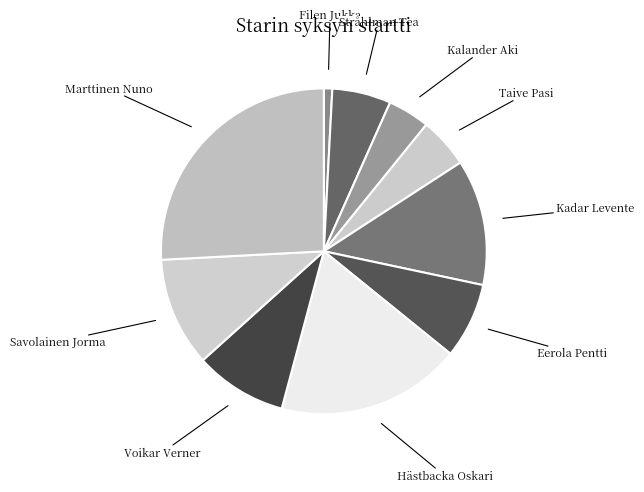

Rank the categories by value from lowest to highest.

Filen Jukka, Kalander Aki, Taive Pasi, Stråhlman Tea, Eerola Pentti, Voikar Verner, Savolainen Jorma, Kadar Levente, Hästbacka Oskari, Marttinen Nuno